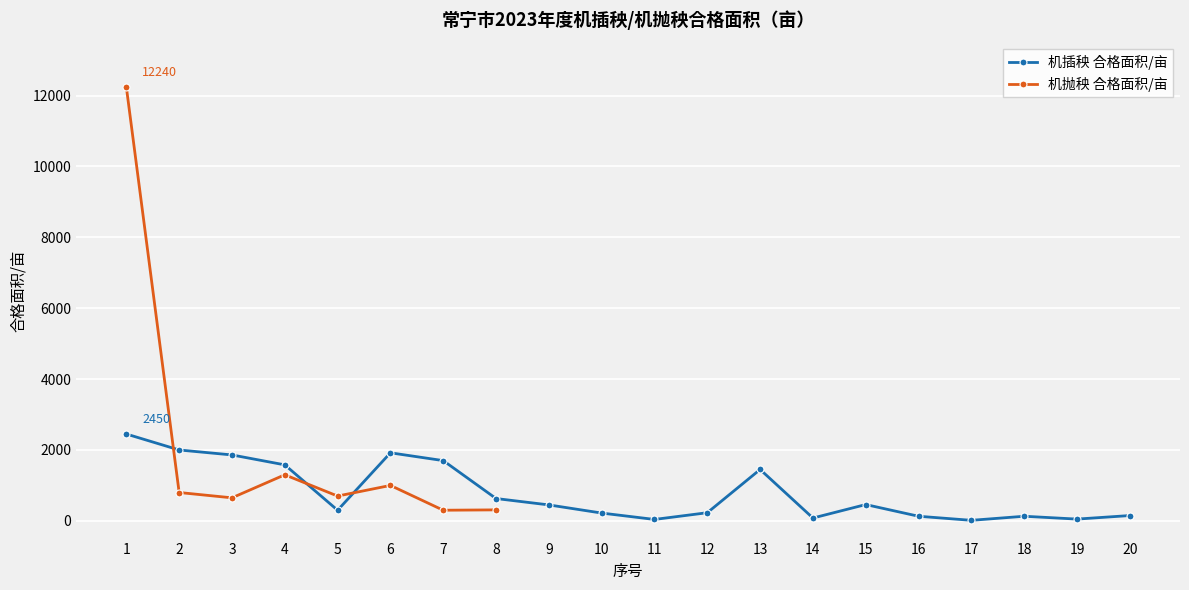

What is the total value across all series at 4?

2880.0